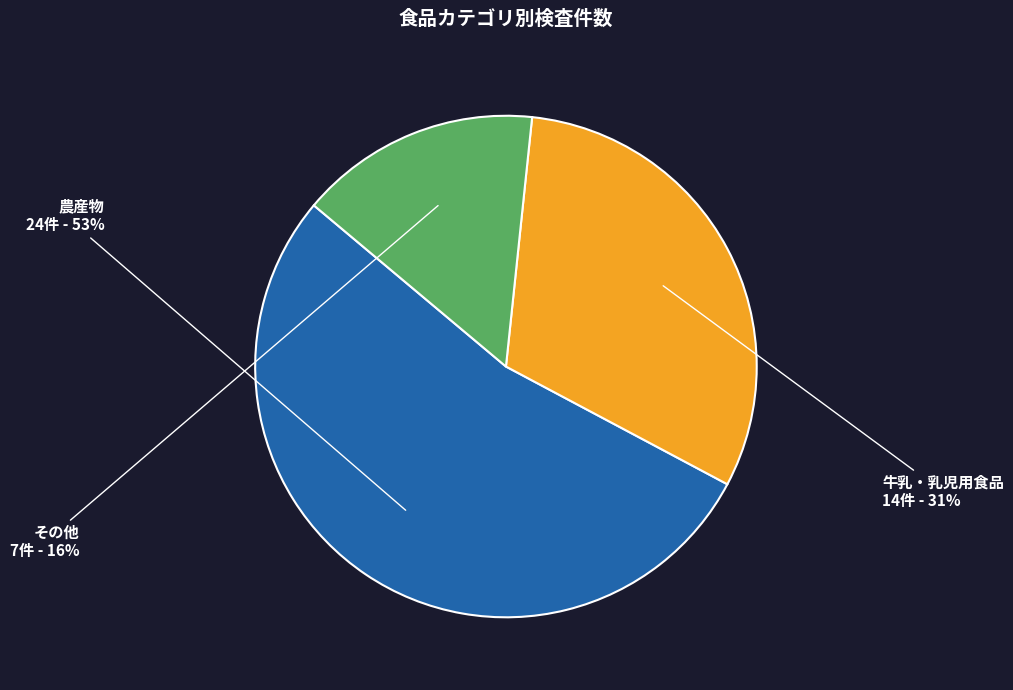

Which has a higher value, 農産物 or その他?

農産物